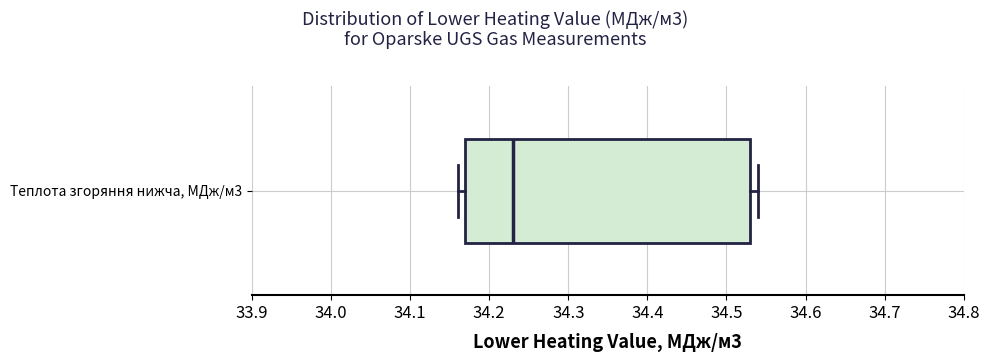

Read this box plot against the x-axis: the position of the median line, the range covered by the box, and the ends of both whiskers. The values are not printed on the chart, so give them approximately, as read against the axis.

median 34.23, box 34.17 to 34.53, whiskers 34.16 to 34.54